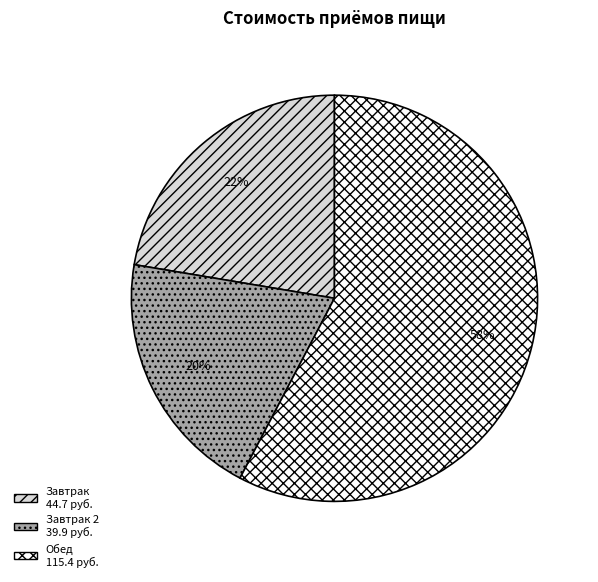

To the nearest percent, what is the difference between the largest and smallest slice percentages?

38%